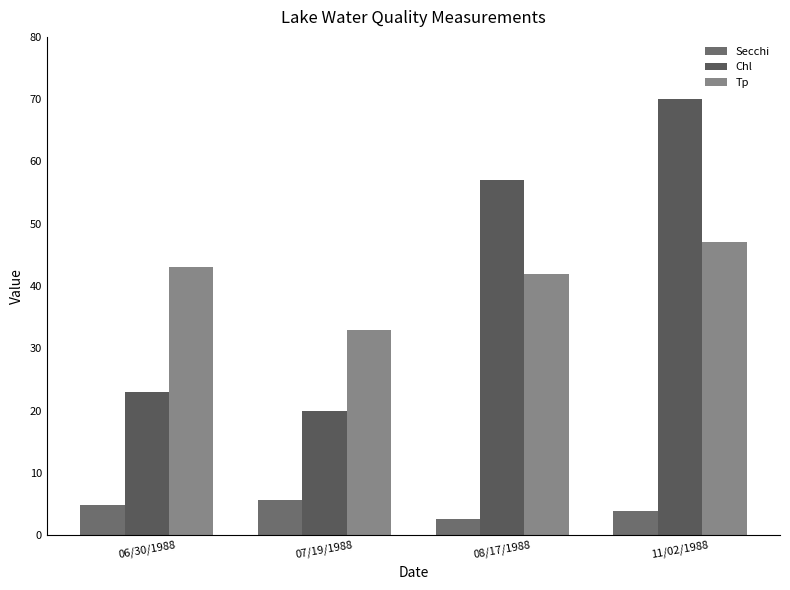

How many groups of bars are there?

4